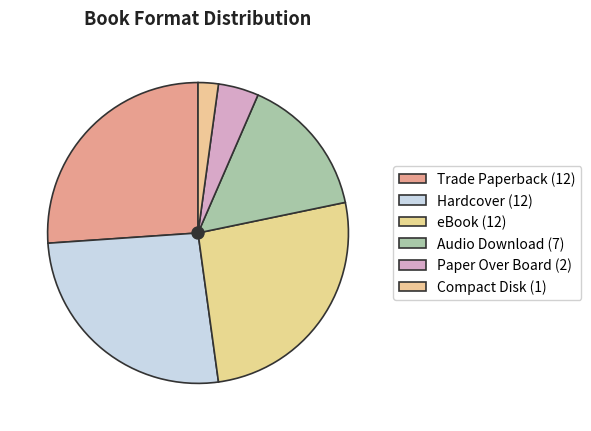

How many slices are in this pie chart?

6